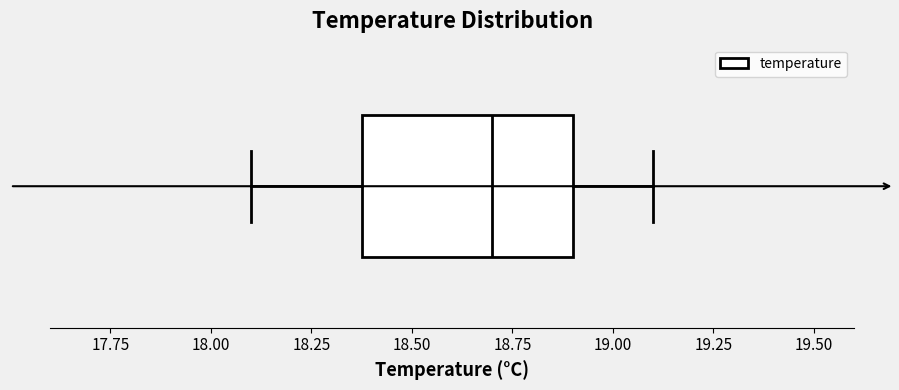

Read this box plot against the x-axis: the position of the median line, the range covered by the box, and the ends of both whiskers. The values are not printed on the chart, so give them approximately, as read against the axis.

median 18.7, box 18.4 to 18.9, whiskers 18.1 to 19.1